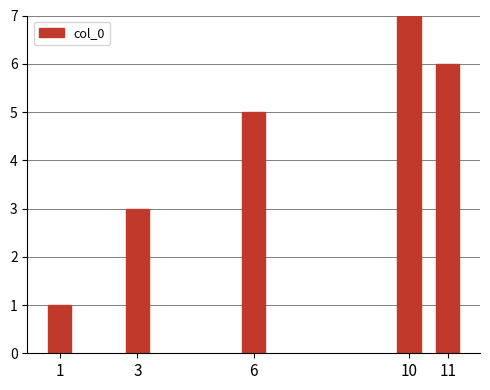

Reading left to right, list all the values displayed in this chart.

1=1	3=3	6=5	10=7	11=6